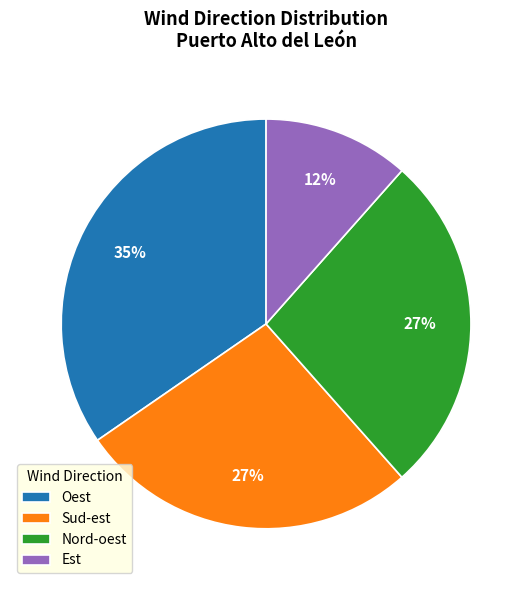

To the nearest percent, what is the difference between the Oest and Est slice percentages?

23%